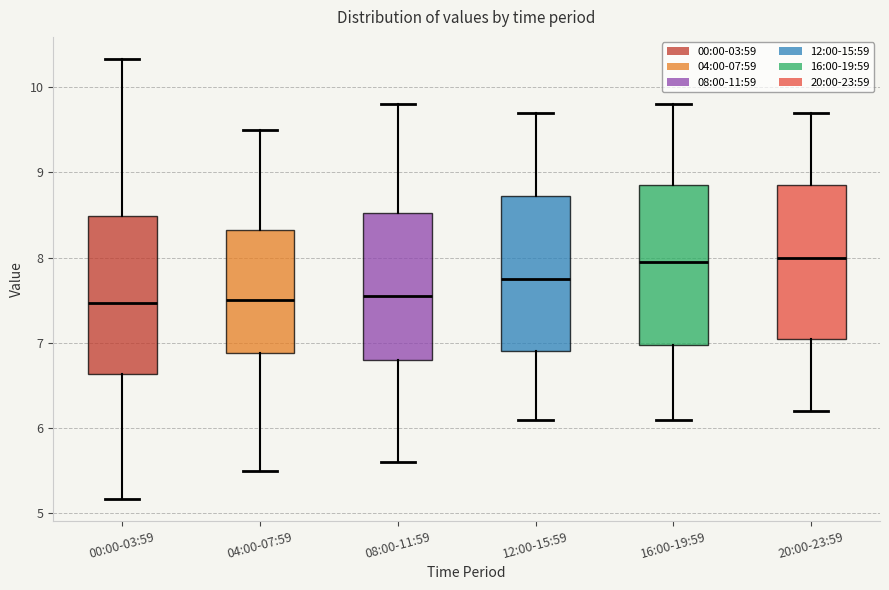

Reading left to right, transcribe this box plot: for each box, give where its median line is, the range the box spans, and where its two whiskers end, as read against the y-axis. The values are not printed on the chart, so give them approximately, as read against the axis.

00:00-03:59: median 7.5, box 6.6 to 8.5, whiskers 5.2 to 10.3
04:00-07:59: median 7.5, box 6.9 to 8.3, whiskers 5.5 to 9.5
08:00-11:59: median 7.6, box 6.8 to 8.5, whiskers 5.6 to 9.8
12:00-15:59: median 7.8, box 6.9 to 8.7, whiskers 6.1 to 9.7
16:00-19:59: median 8.0, box 7.0 to 8.9, whiskers 6.1 to 9.8
20:00-23:59: median 8.0, box 7.1 to 8.9, whiskers 6.2 to 9.7